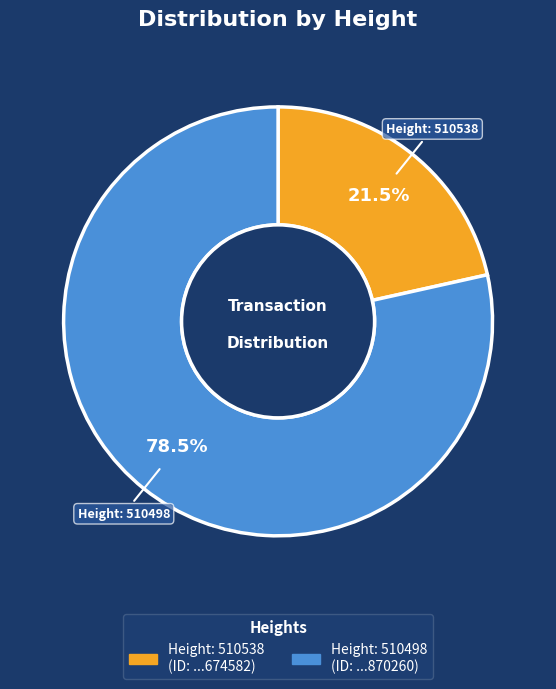

Does any single category account for the majority?

Yes